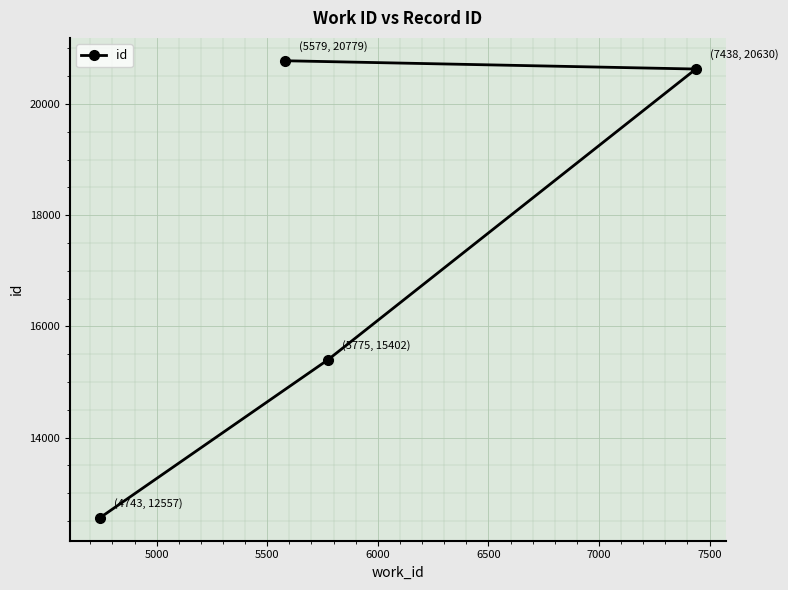

What is the smallest value displayed?

12557